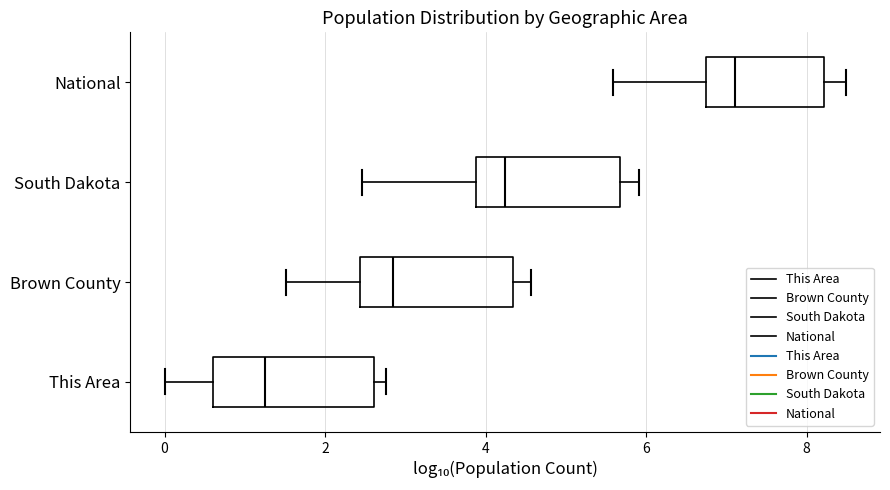

Reading bottom to top, read every box against the x-axis: the position of its median line, the range the box covers, and the ends of its whiskers. The values are not printed on the chart, so give them approximately, as read against the axis.

This Area: median 1.2, box 0.6 to 2.6, whiskers 0.0 to 2.8
Brown County: median 2.8, box 2.4 to 4.4, whiskers 1.6 to 4.6
South Dakota: median 4.2, box 3.8 to 5.6, whiskers 2.4 to 6.0
National: median 7.2, box 6.8 to 8.2, whiskers 5.6 to 8.4